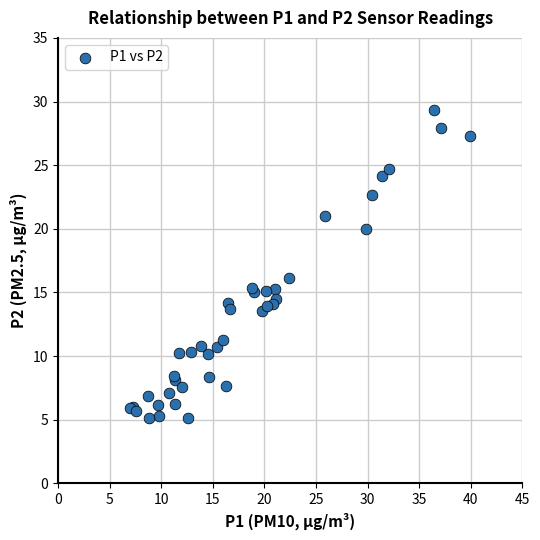

What Y value in the scatter plot is closest to 17?

16.1